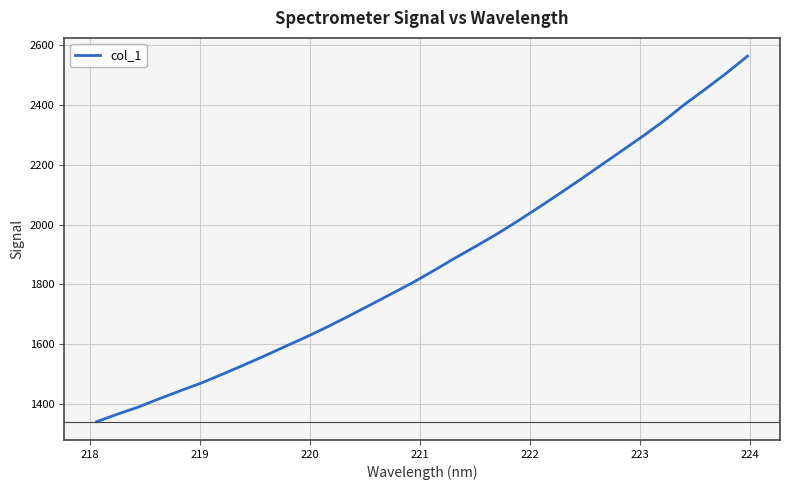

What is the difference between the maximum and minimum values?

1222.5